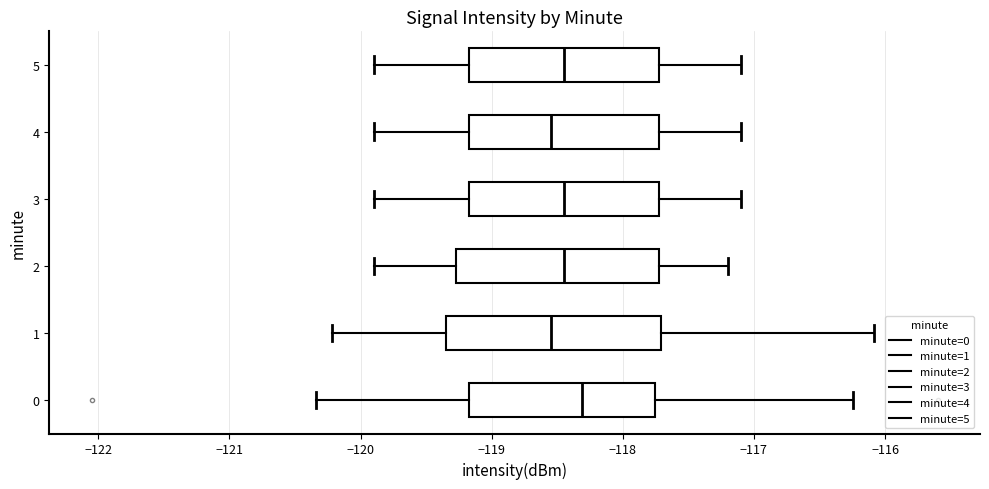

Where is the right edge of the box at y = 5 on the x-axis? The values are not printed on the chart, so give them approximately, as read against the axis.

-117.7